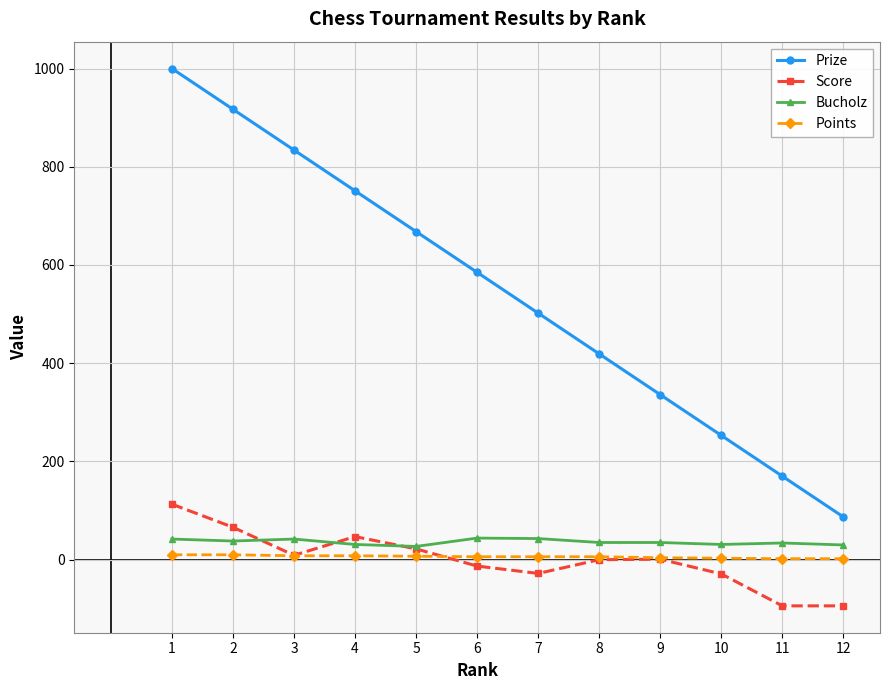

What is the value of the Prize point at the 4th from the left?

751